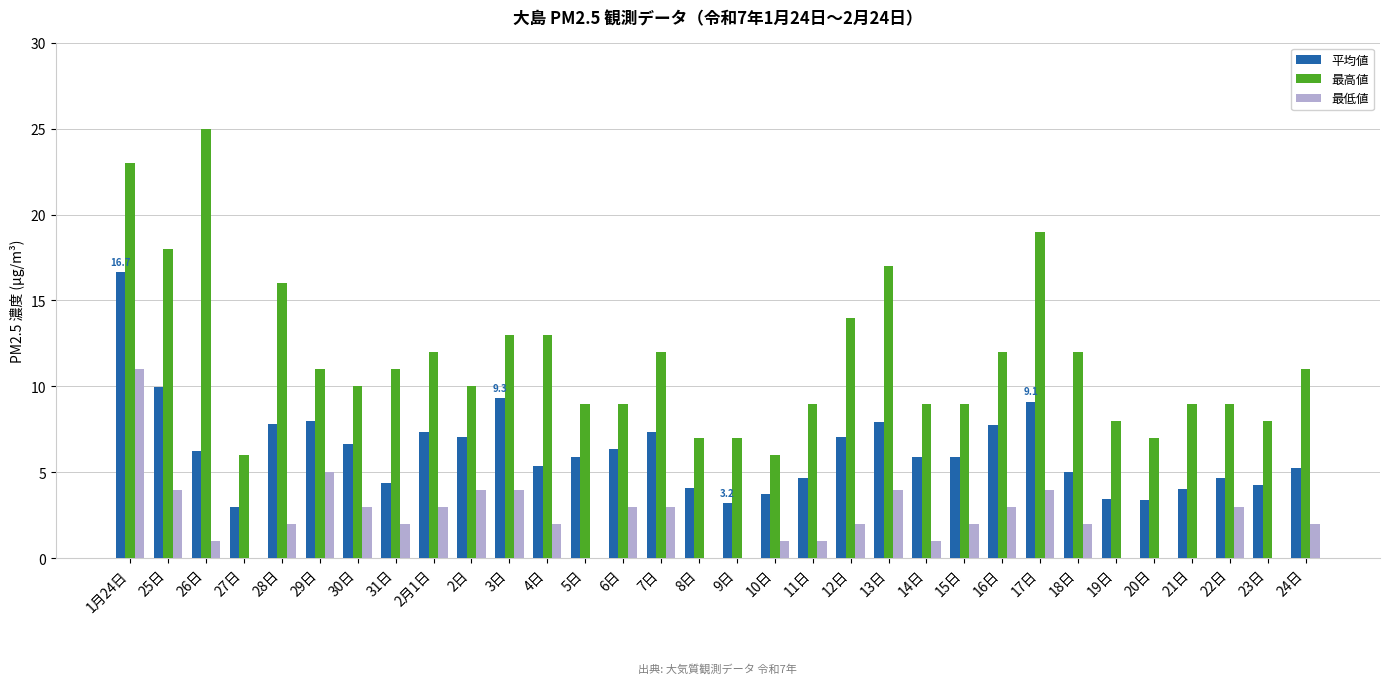

What is the average value of the 平均値 series?

6.3